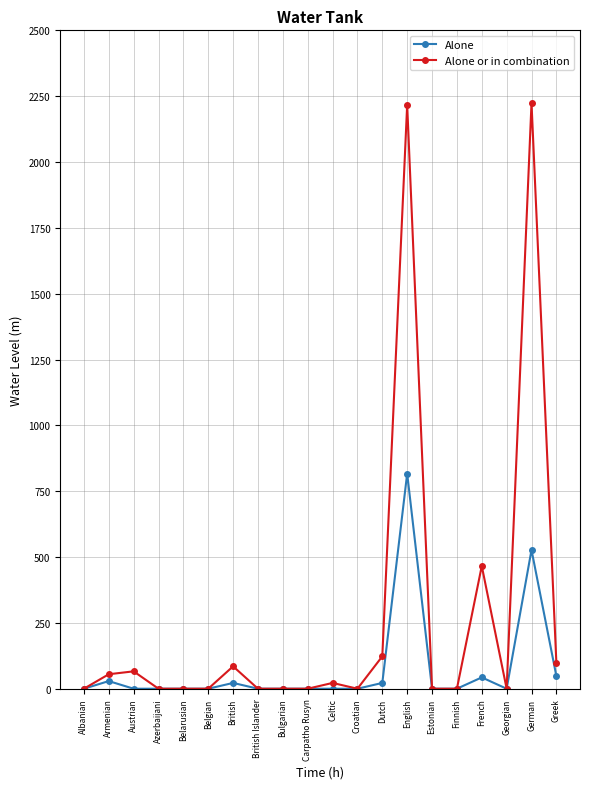

Rank the series by their average value, from lowest to highest.

Alone, Alone or in combination